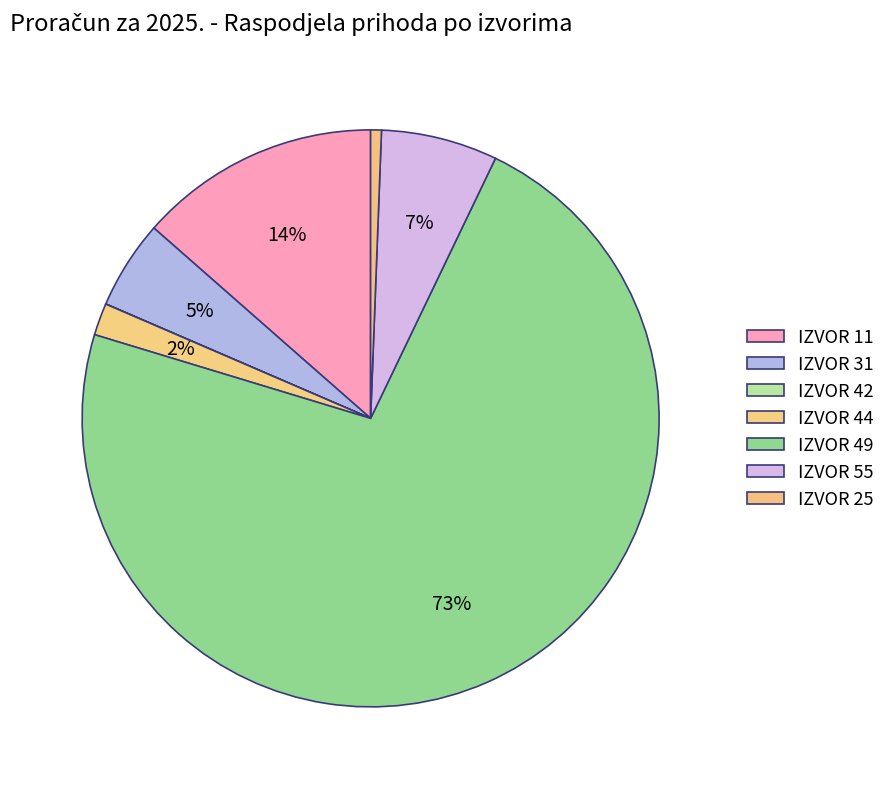

What percentage is the IZVOR 11 slice, to the nearest percent?

14%